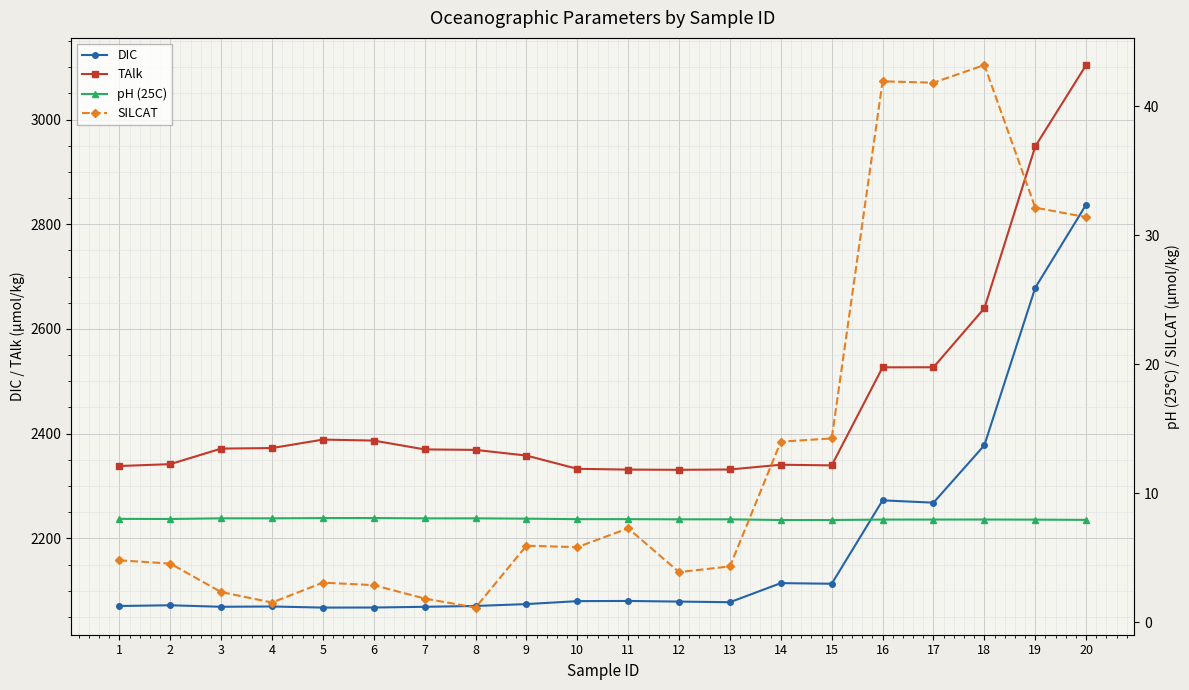

List the labels in order of SILCAT value, smallest first.

8, 4, 7, 3, 6, 5, 12, 13, 2, 1, 10, 9, 11, 14, 15, 20, 19, 17, 16, 18